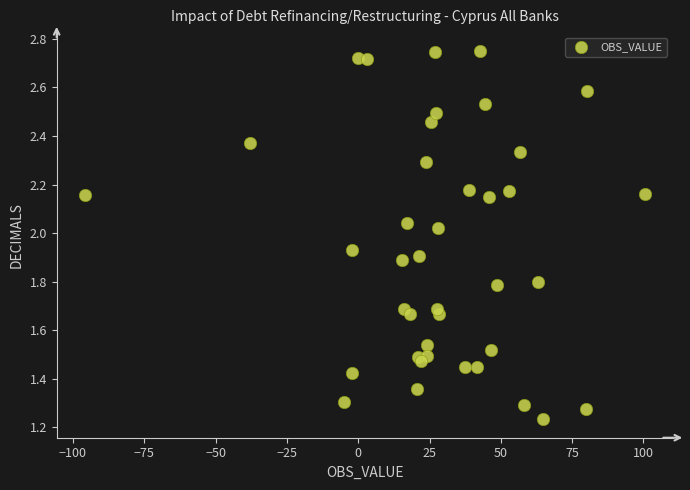

What is the range of X values (max minus min)?

196.4